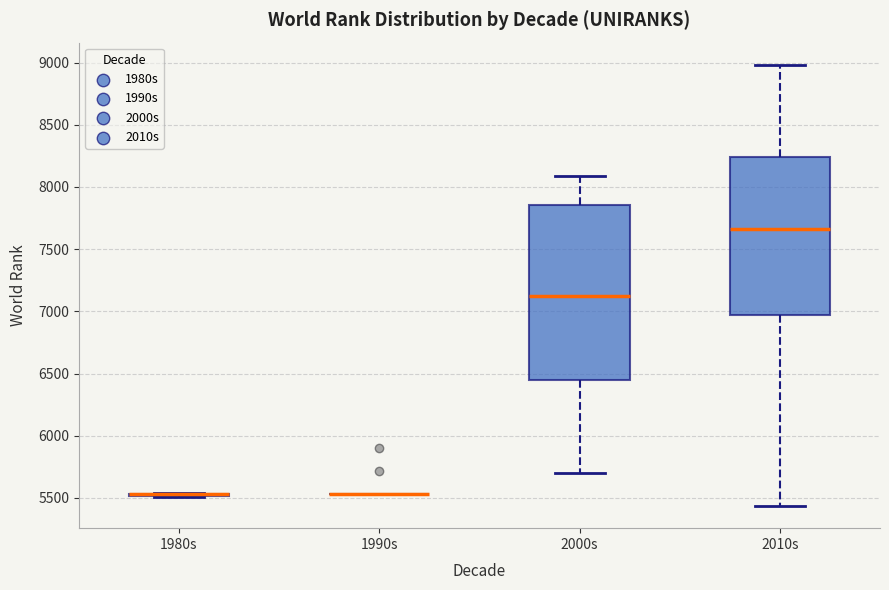

Comparing the boxes themselves (not the whiskers), which one is the tallest?

2000s